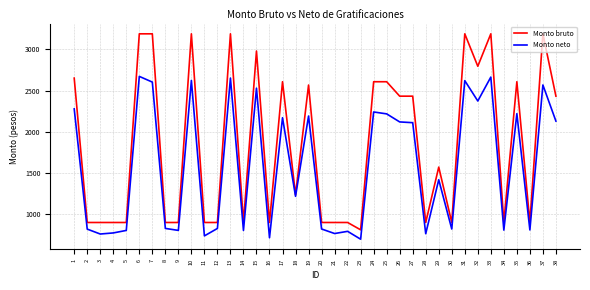

What is the minimum value for Monto bruto?

811.0